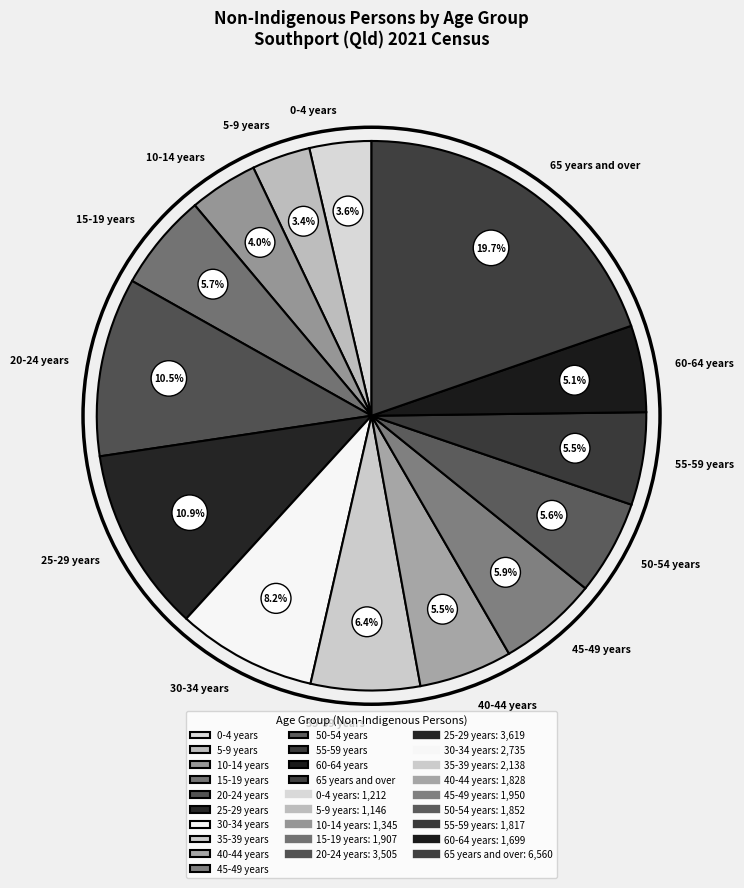

What is the largest slice in the pie chart?

65 years and over